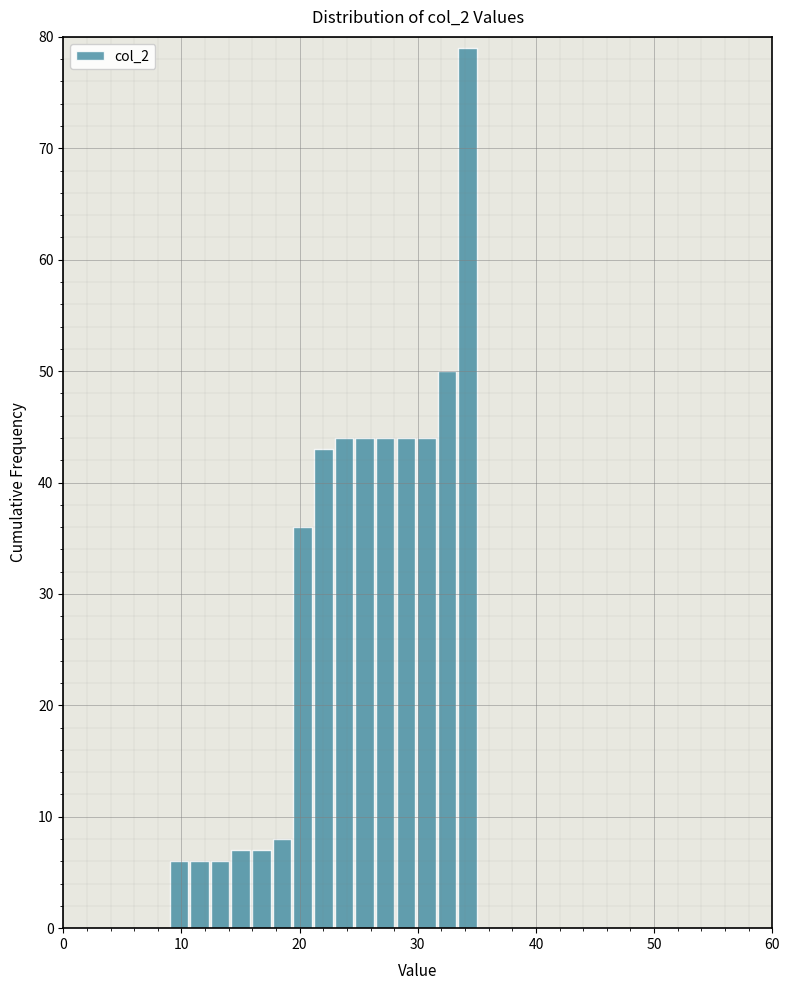

Read against the x-axis, roughly where is the centre of the tallest bar?

34